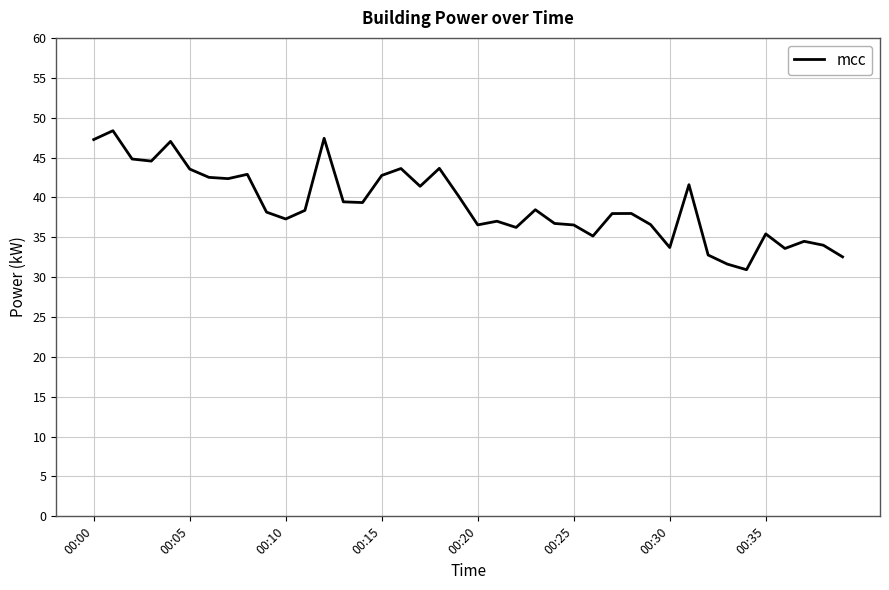

What is the difference between the maximum and minimum values?

17.4